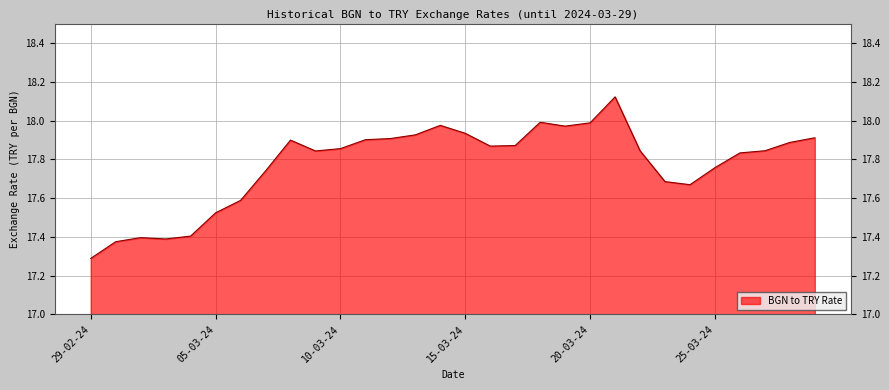

What is the smallest value displayed?

17.3